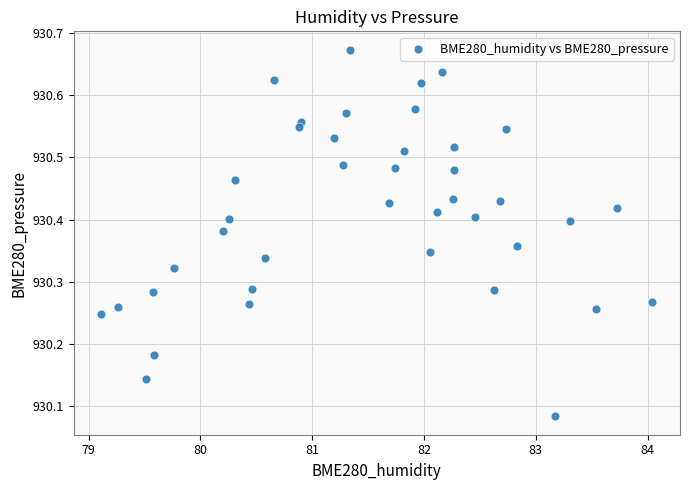

What is the range of Y values (max minus min)?

0.6